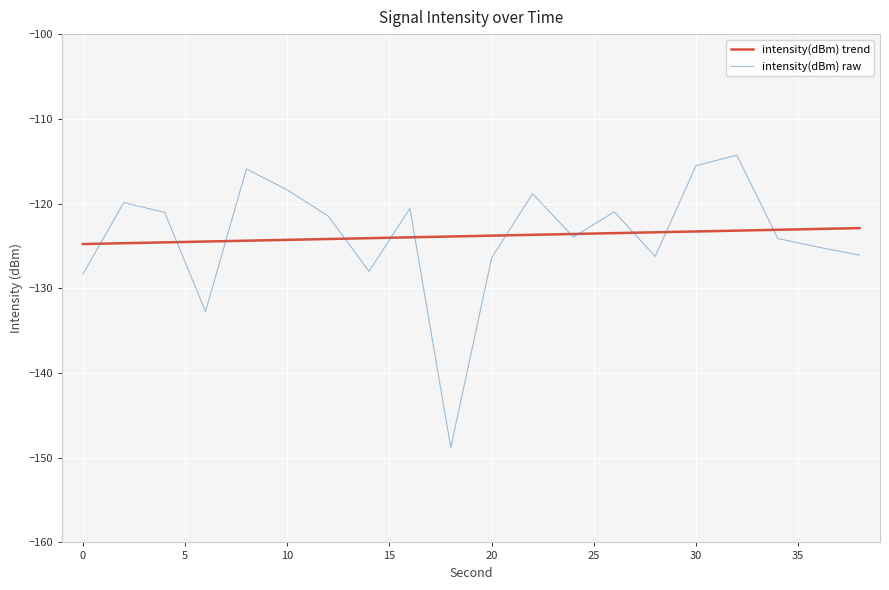

What is the sum of all intensity(dBm) raw values?

-2476.8